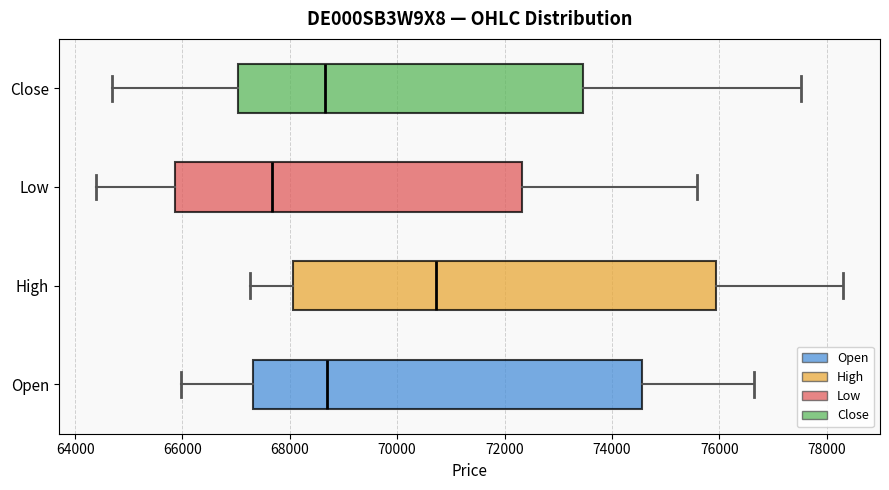

Reading bottom to top, transcribe this box plot: for each box, give where its median line is, the range the box spans, and where its two whiskers end, as read against the x-axis. The values are not printed on the chart, so give them approximately, as read against the axis.

Open: median 68800, box 67400 to 74600, whiskers 66000 to 76600
High: median 70800, box 68000 to 76000, whiskers 67200 to 78400
Low: median 67600, box 65800 to 72400, whiskers 64400 to 75600
Close: median 68600, box 67000 to 73400, whiskers 64600 to 77600